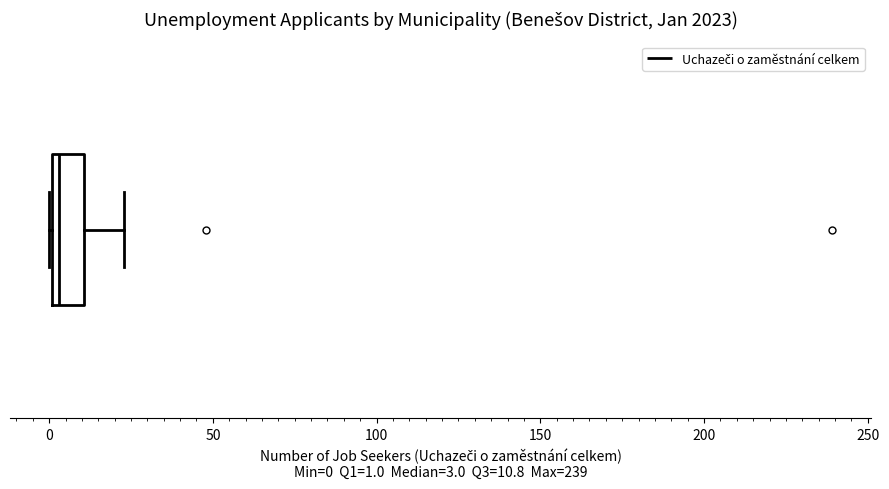

Transcribe this box plot: give where the median line is, the range the box spans, and where the two whiskers end, as read against the x-axis. The values are not printed on the chart, so give them approximately, as read against the axis.

median 5, box 0 to 10, whiskers 0 to 25